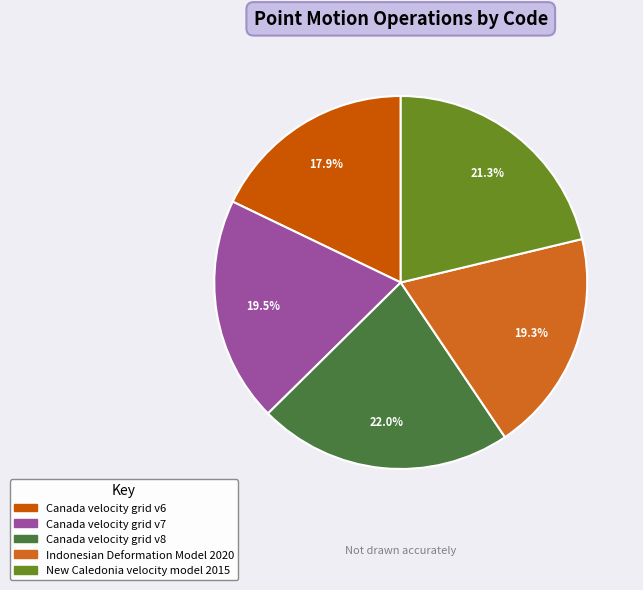

To the nearest percent, what is the difference between the largest and smallest slice percentages?

4%